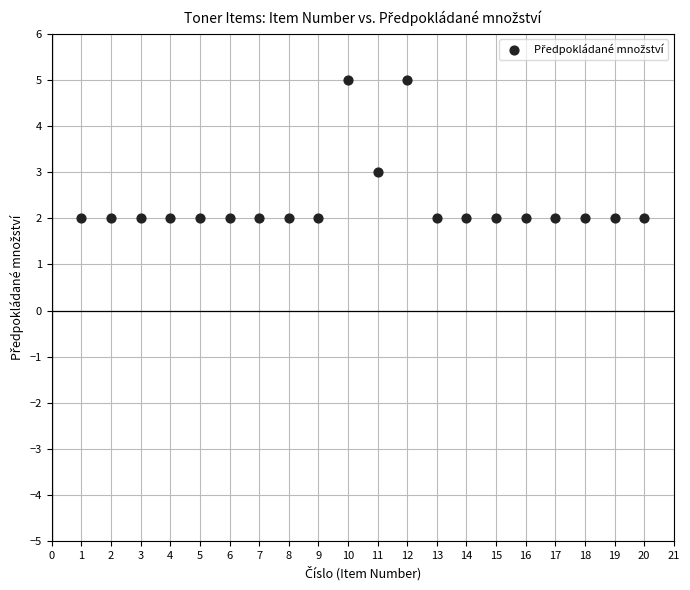

What is the range of Y values (max minus min)?

3